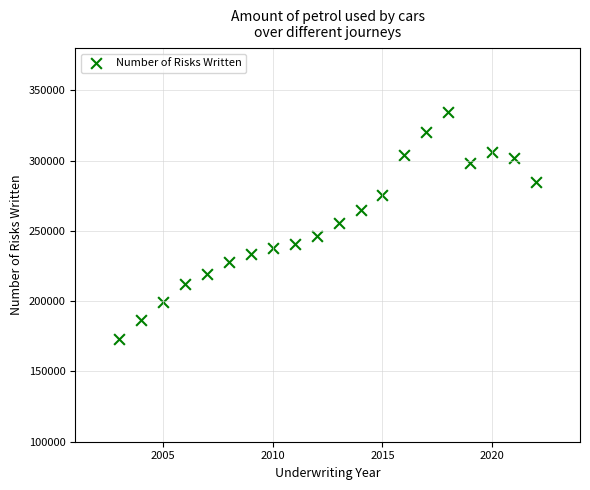

What is the range of X values (max minus min)?

19